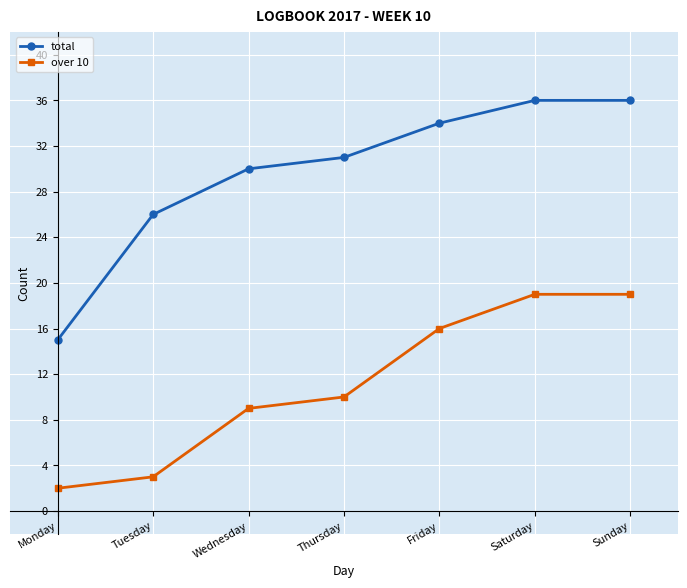

Reading left to right, transcribe all the data shown in this chart.

total: Monday=15	Tuesday=26	Wednesday=30	Thursday=31	Friday=34	Saturday=36	Sunday=36
over 10: Monday=2	Tuesday=3	Wednesday=9	Thursday=10	Friday=16	Saturday=19	Sunday=19